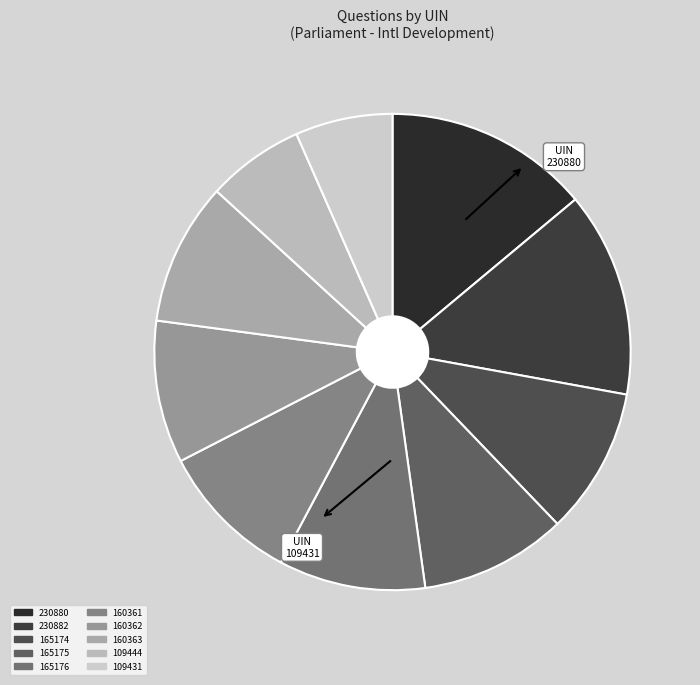

To the nearest percent, what is the difference between the largest and smallest slice percentages?

7%